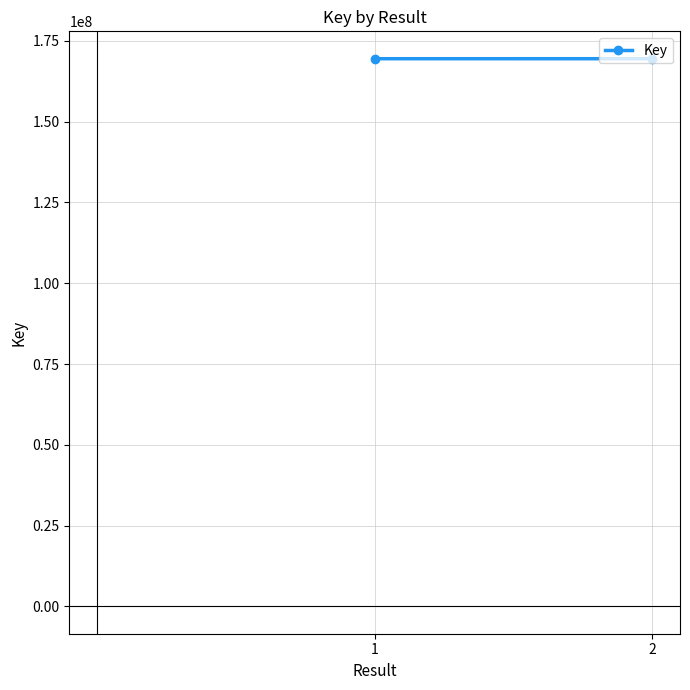

At which label is the value closest to 169501218?

1